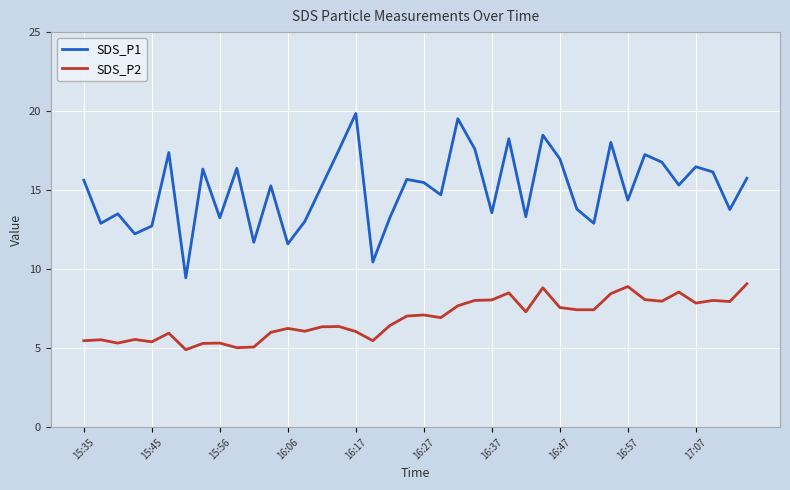

True or false: SDS_P2 and SDS_P1 cross at least once.

False